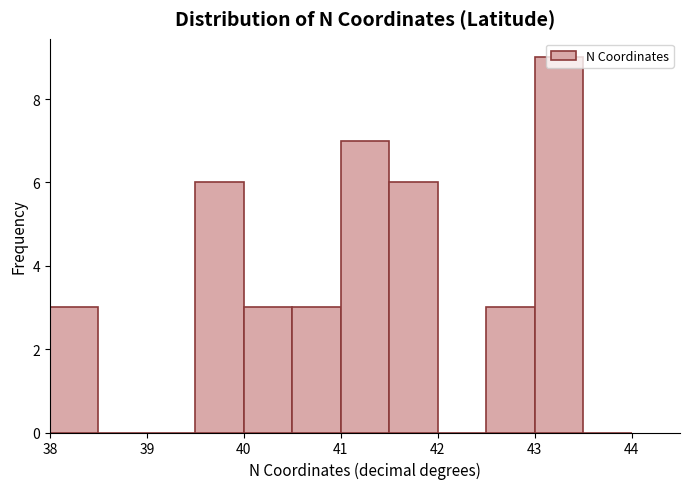

Reading left to right, list every bar in this chart as the range it spans on the x-axis followed by its height. The values are not printed on the chart, so give them approximately, as read against the axis.

38.0 to 38.5: 3
38.5 to 39.0: 0
39.0 to 39.5: 0
39.5 to 40.0: 6
40.0 to 40.5: 3
40.5 to 41.0: 3
41.0 to 41.5: 7
41.5 to 42.0: 6
42.0 to 42.5: 0
42.5 to 43.0: 3
43.0 to 43.5: 9
43.5 to 44.0: 0